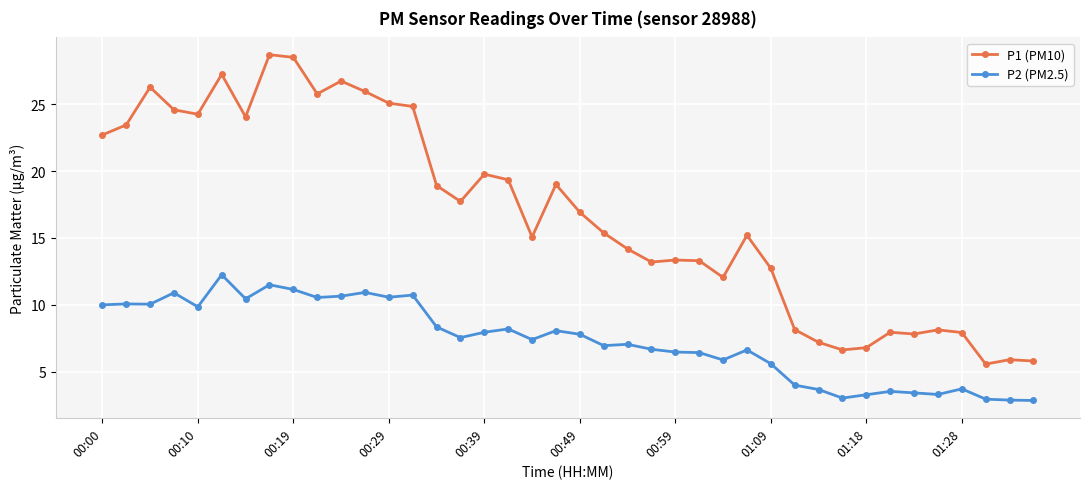

Which series has the largest total across all categories?

P1 (PM10)